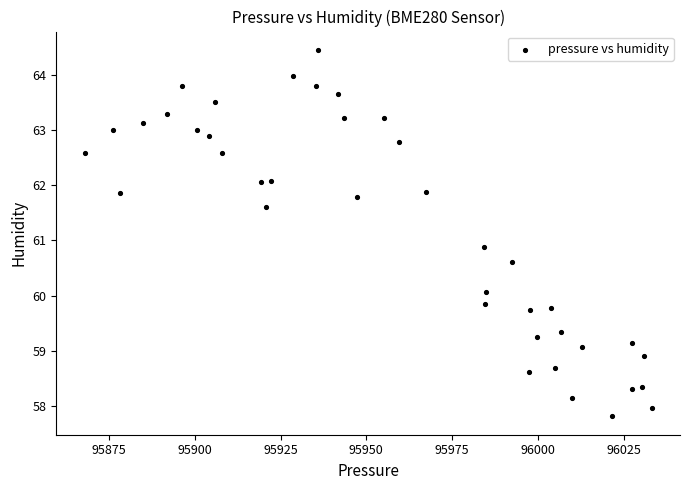

What is the range of X values (max minus min)?

165.4